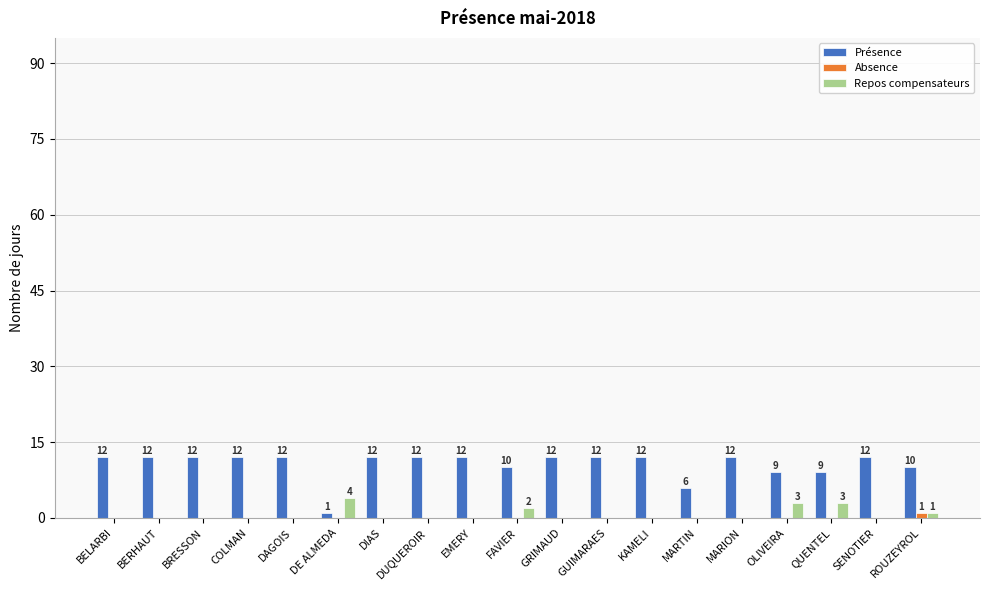

Is the value of Repos compensateurs at FAVIER greater than the value of Absence at COLMAN?

Yes